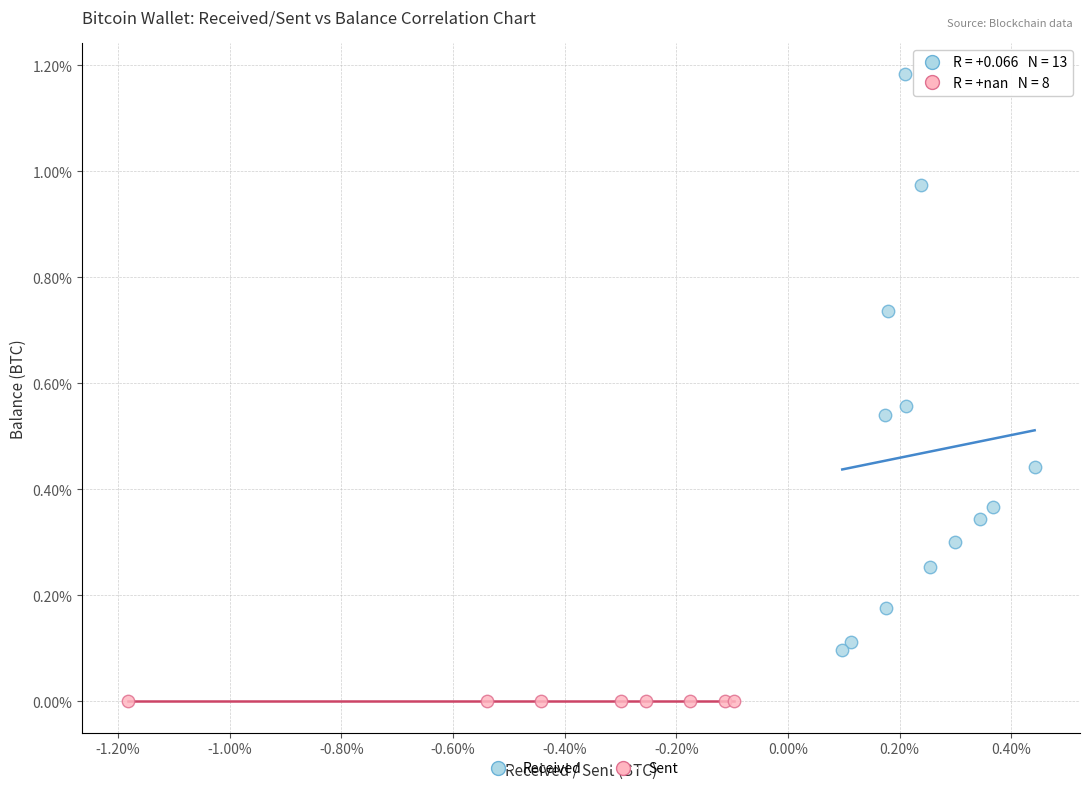

Which series reaches the minimum Y coordinate?

Sent